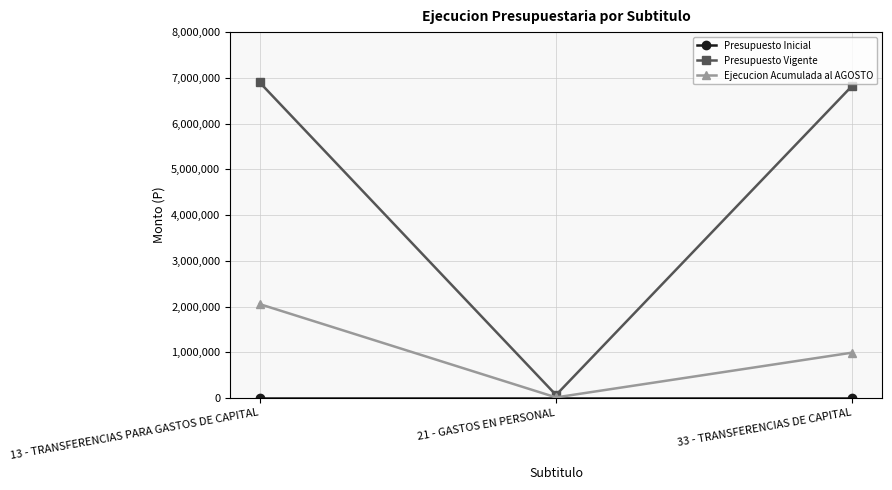

Does the chart display data point markers on the line(s)?

Yes